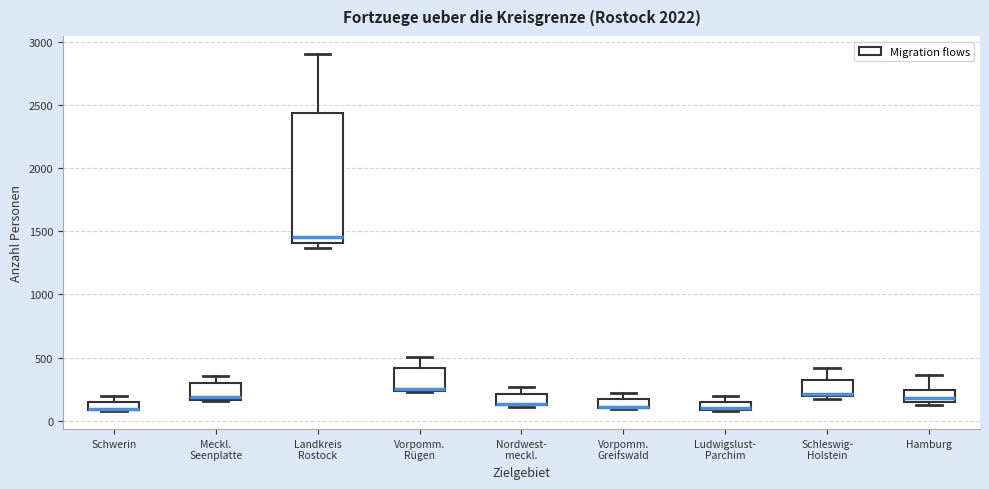

Which box is the tallest, from its lower edge to its upper edge?

Landkreis Rostock